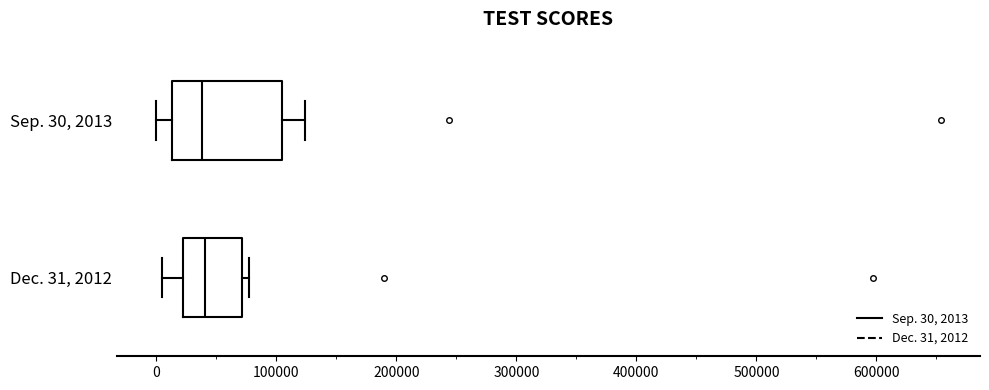

Reading bottom to top, transcribe this box plot: for each box, give where its median line is, the range the box spans, and where its two whiskers end, as read against the x-axis. The values are not printed on the chart, so give them approximately, as read against the axis.

Dec. 31, 2012: median 40000, box 20000 to 70000, whiskers 0 to 80000
Sep. 30, 2013: median 40000, box 10000 to 110000, whiskers 0 to 120000